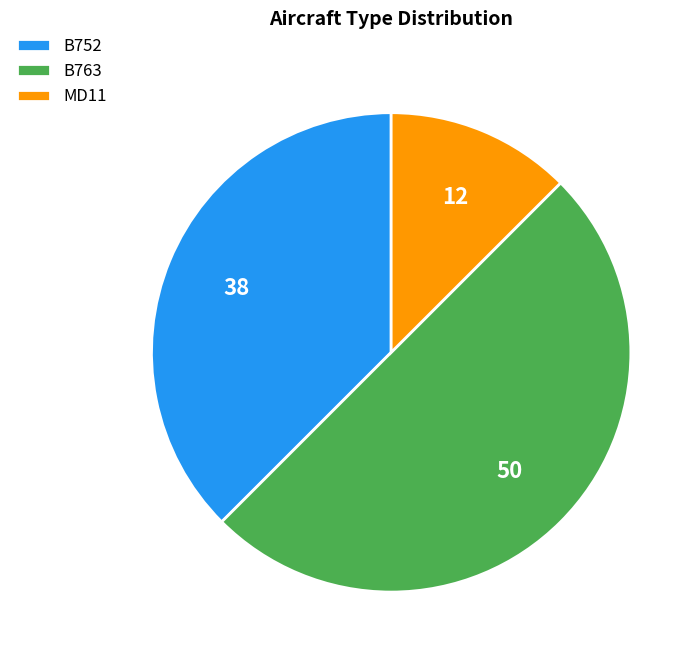

True or false: B752 accounts for 38% of the total.

True